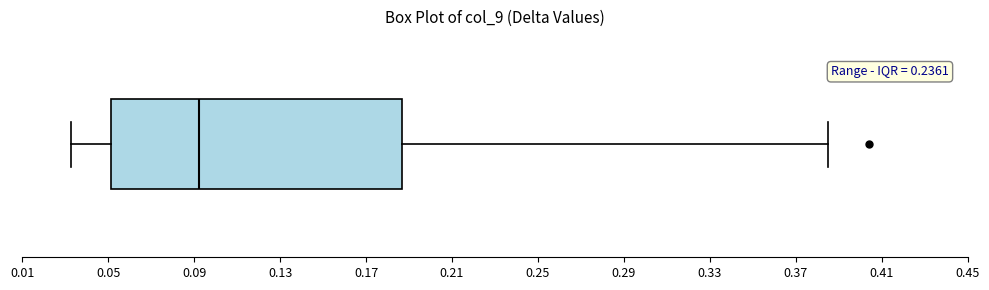

Where does the median line of the box sit on the x-axis? The values are not printed on the chart, so give them approximately, as read against the axis.

0.090